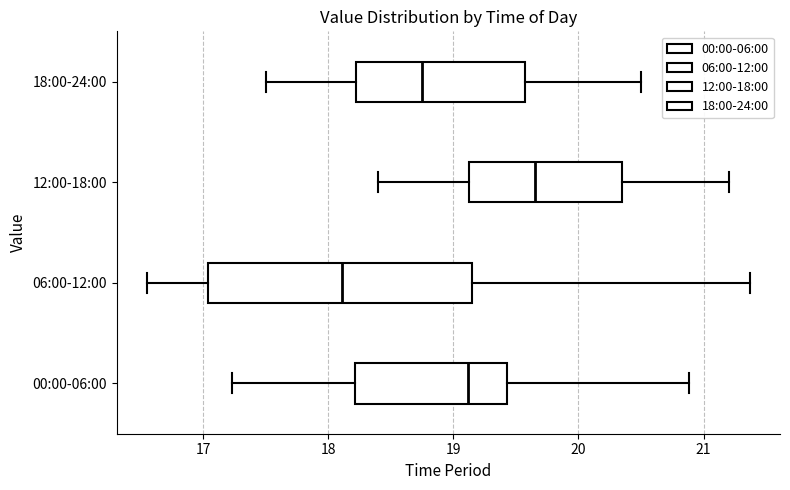

Comparing the boxes themselves (not the whiskers), which one is the widest?

06:00-12:00